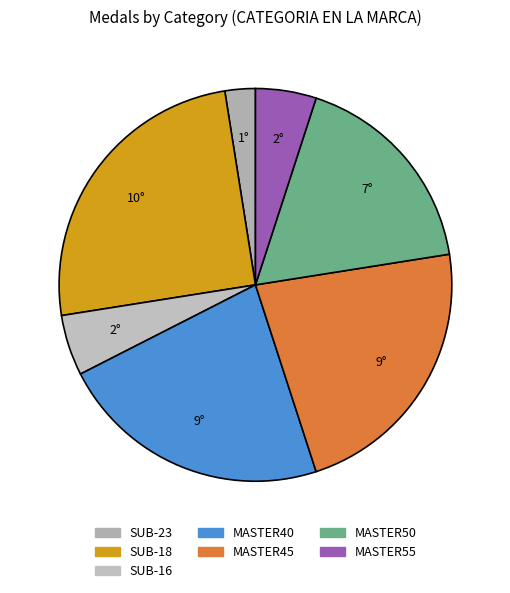

Count the number of slices in the pie.

7